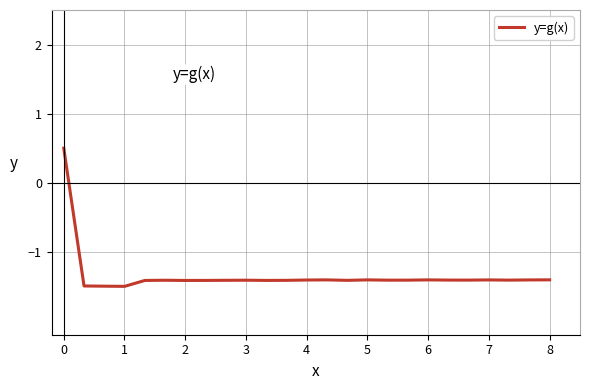

What is the minimum value shown in the chart?

-1.5